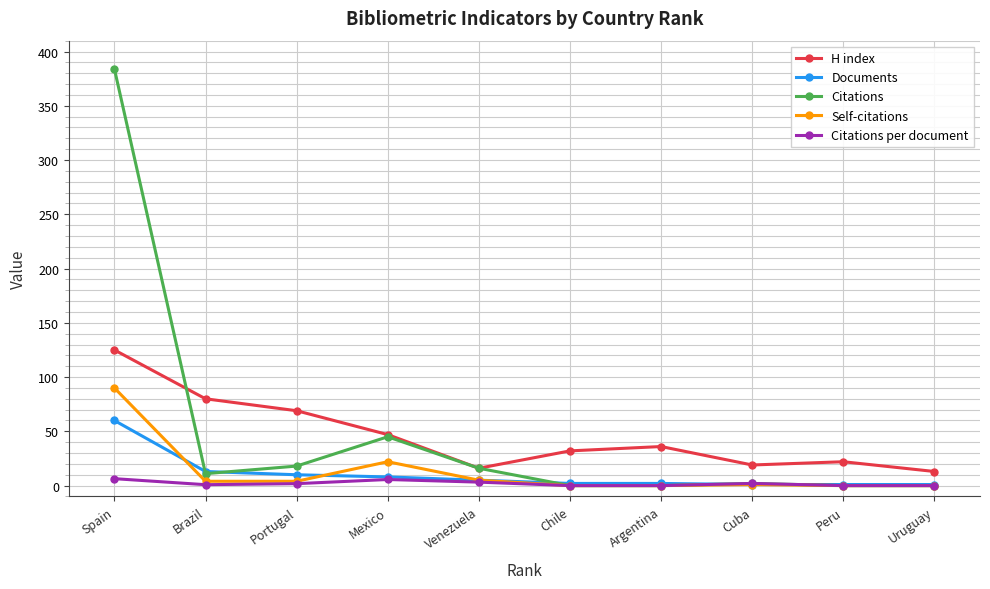

What is the difference between the maximum and minimum values in the H index series?

112.0